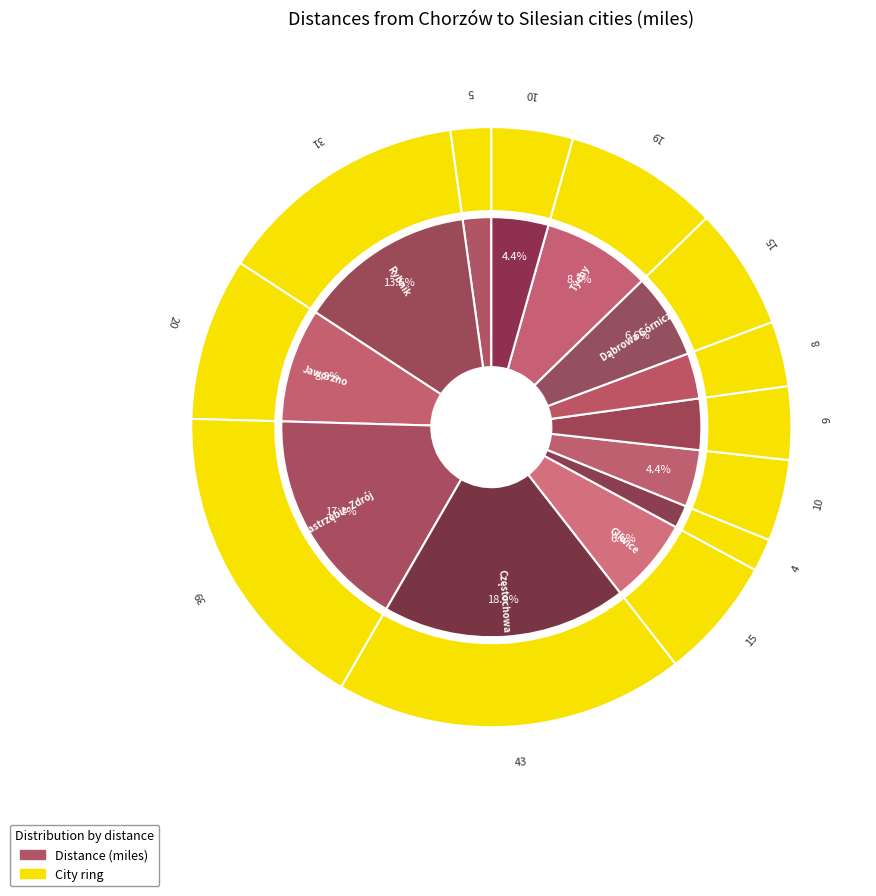

Is there any slice that represents more than half of the pie?

No